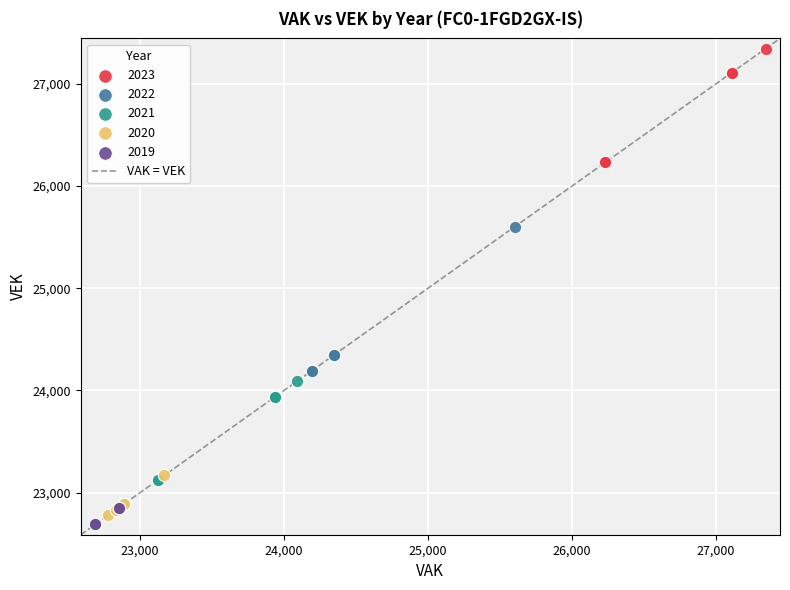

Which series reaches the maximum Y coordinate?

2023